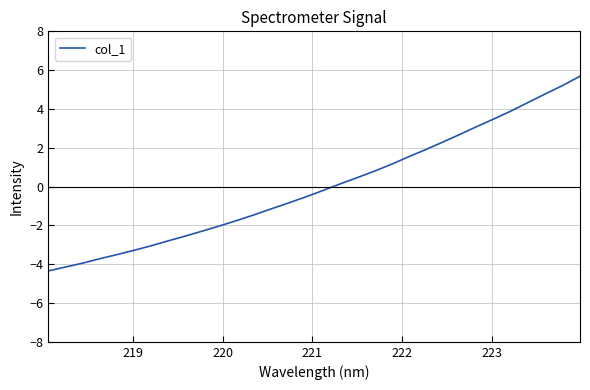

What is the smallest value displayed?

-4.3